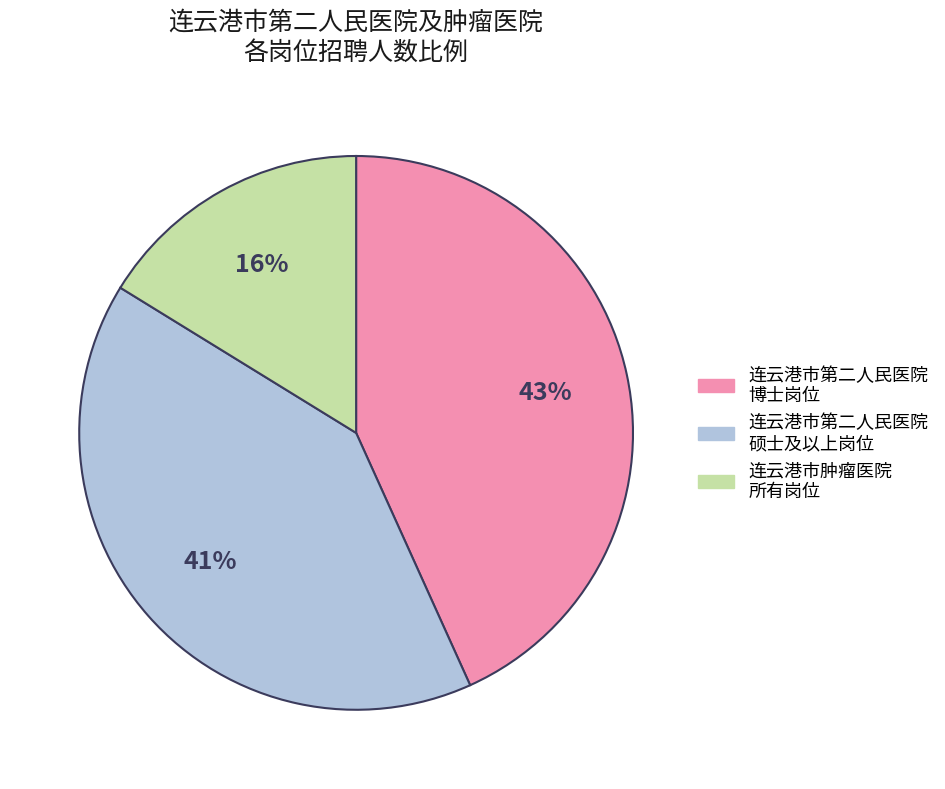

To the nearest percent, what is the average slice percentage?

33%